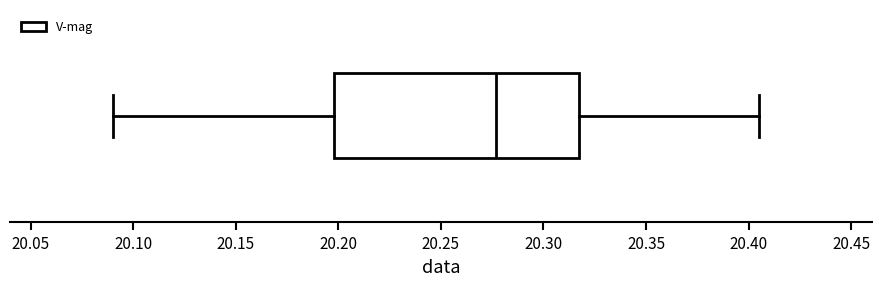

Transcribe this box plot: give where the median line is, the range the box spans, and where the two whiskers end, as read against the x-axis. The values are not printed on the chart, so give them approximately, as read against the axis.

median 20.275, box 20.200 to 20.320, whiskers 20.090 to 20.405